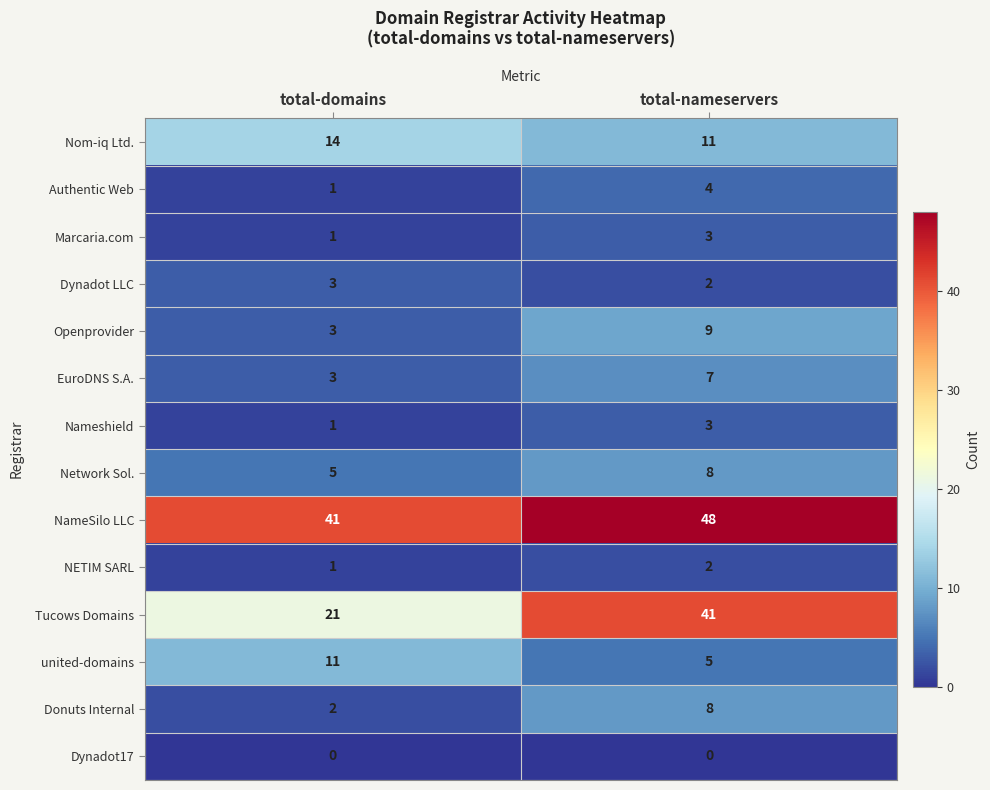

Which series has the widest spread of values?

Tucows Domains